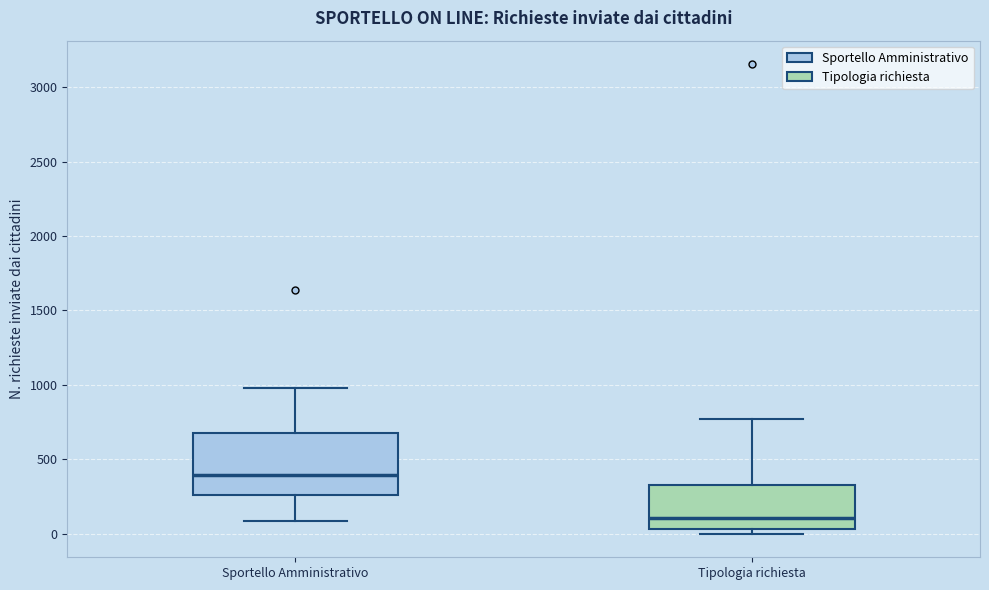

Reading left to right, transcribe this box plot: for each box, give where its median line is, the range the box spans, and where its two whiskers end, as read against the y-axis. The values are not printed on the chart, so give them approximately, as read against the axis.

Sportello Amministrativo: median 400, box 250 to 650, whiskers 100 to 1000
Tipologia richiesta: median 100, box 50 to 350, whiskers 0 to 750